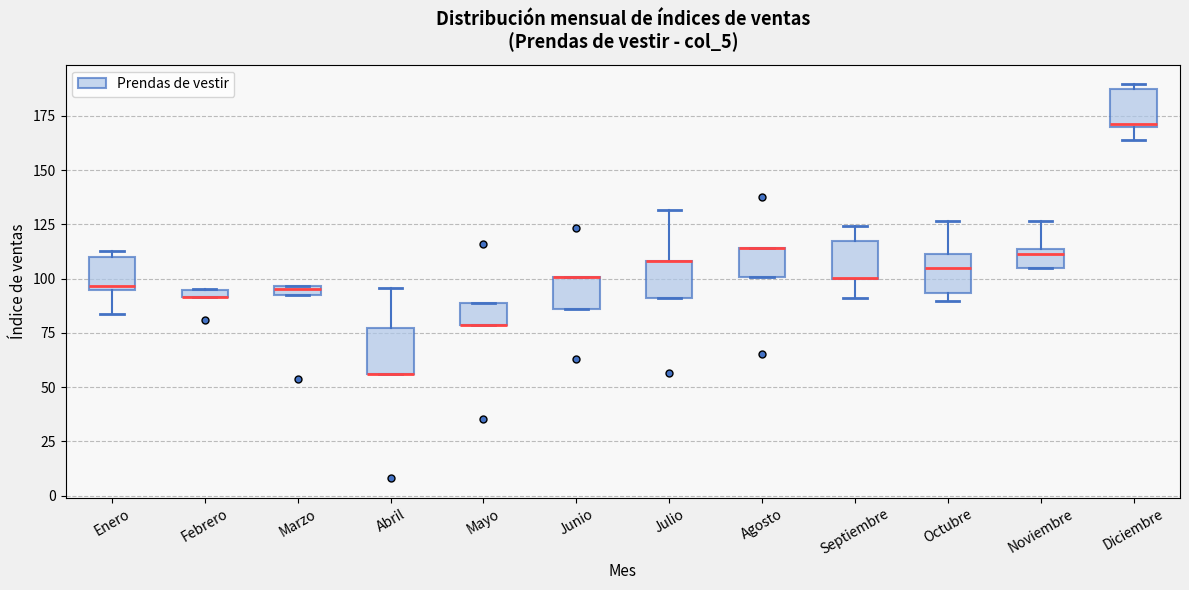

Where is the upper edge of the box for Marzo on the y-axis? The values are not printed on the chart, so give them approximately, as read against the axis.

95